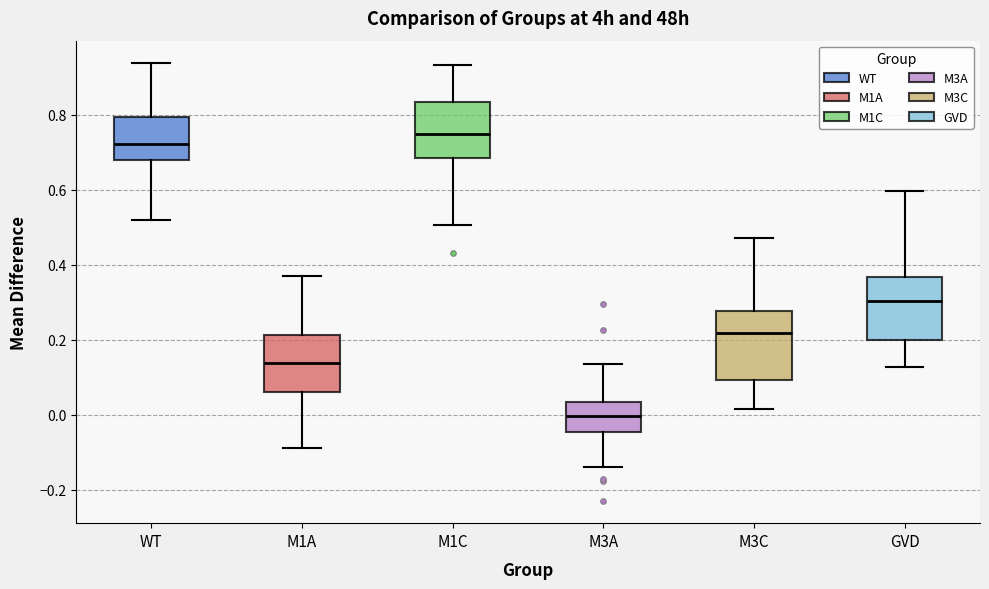

Which box has the lowest median line?

M3A